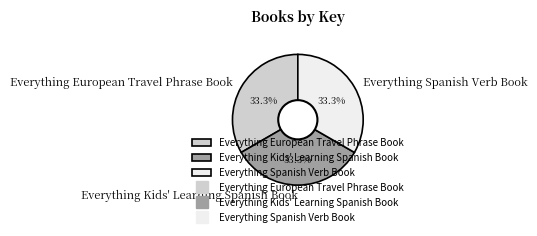

What is the ratio of the value at Everything Spanish Verb Book to the value at Everything Kids' Learning Spanish Book?

1.0